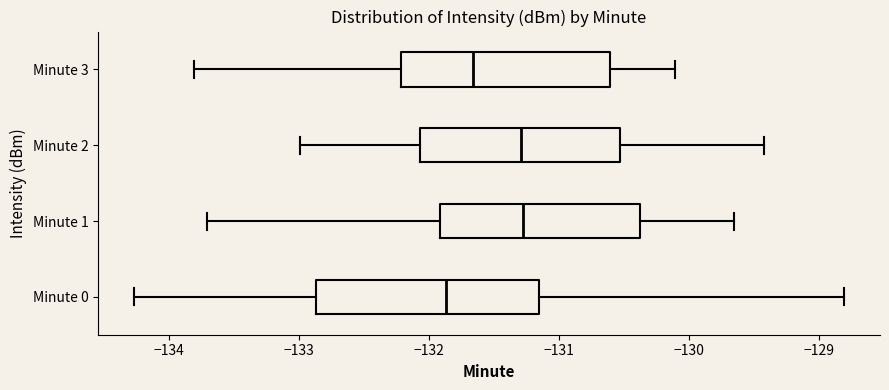

Reading bottom to top, transcribe this box plot: for each box, give where its median line is, the range the box spans, and where its two whiskers end, as read against the x-axis. The values are not printed on the chart, so give them approximately, as read against the axis.

Minute 0: median -131.9, box -132.9 to -131.2, whiskers -134.3 to -128.8
Minute 1: median -131.3, box -131.9 to -130.4, whiskers -133.7 to -129.7
Minute 2: median -131.3, box -132.1 to -130.5, whiskers -133.0 to -129.4
Minute 3: median -131.7, box -132.2 to -130.6, whiskers -133.8 to -130.1